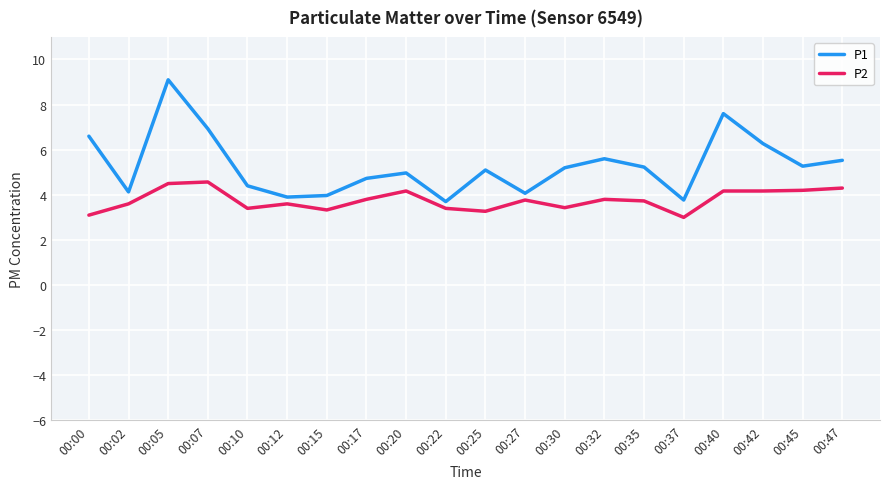

What is the smallest value displayed?

3.0